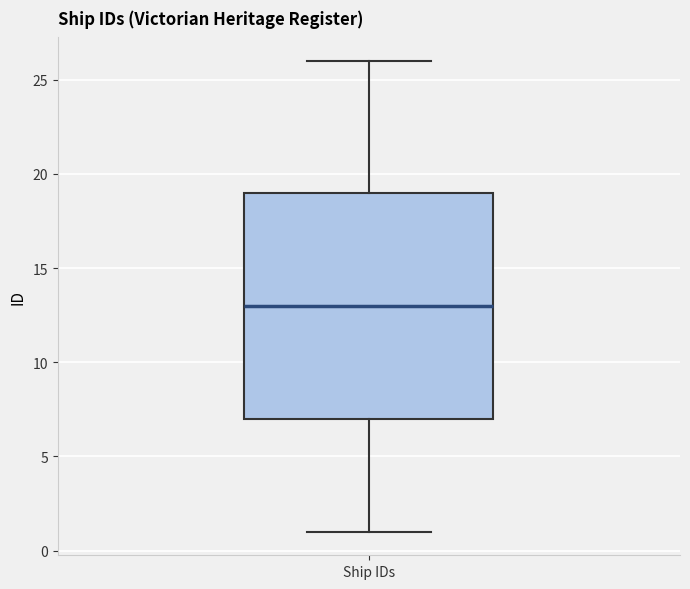

Read this box plot against the y-axis: the position of the median line, the range covered by the box, and the ends of both whiskers. The values are not printed on the chart, so give them approximately, as read against the axis.

median 13, box 7 to 19, whiskers 1 to 26